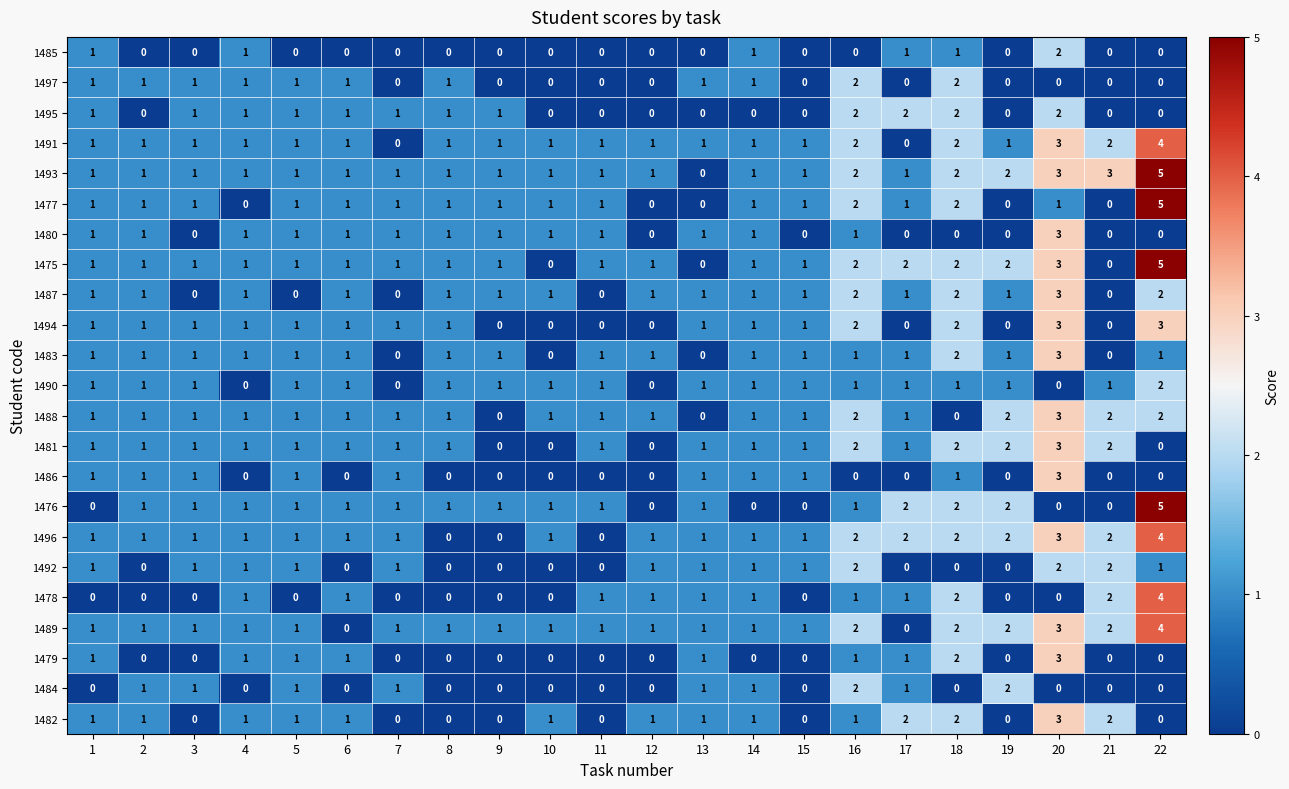

What is the difference between the highest and lowest values at 4?

1